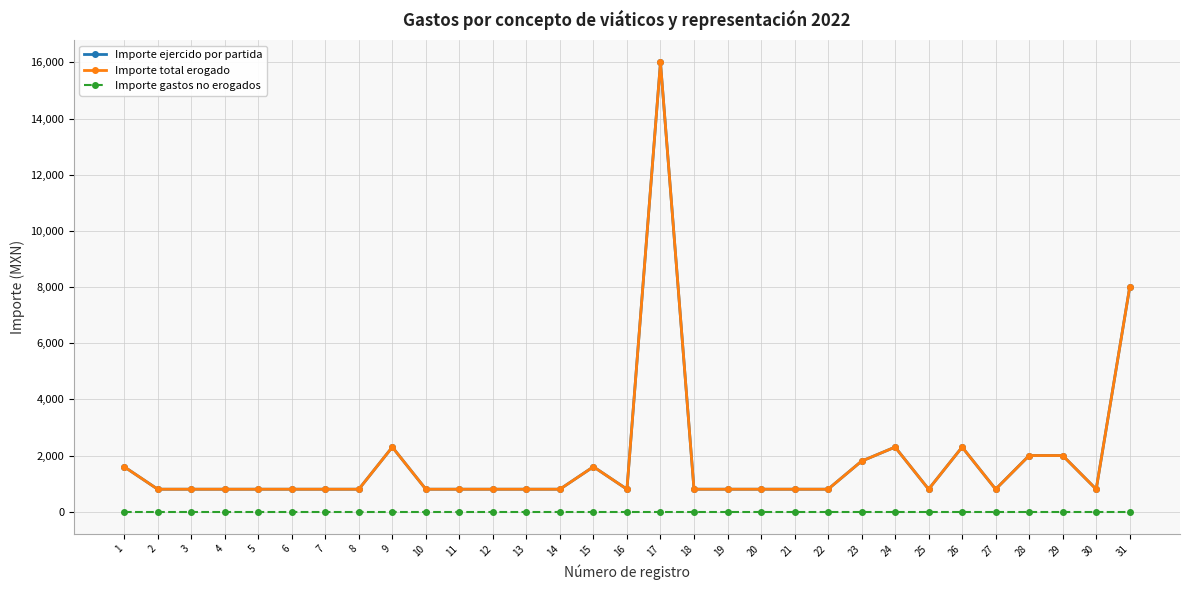

At which category does the chart reach its minimum across all series?

1